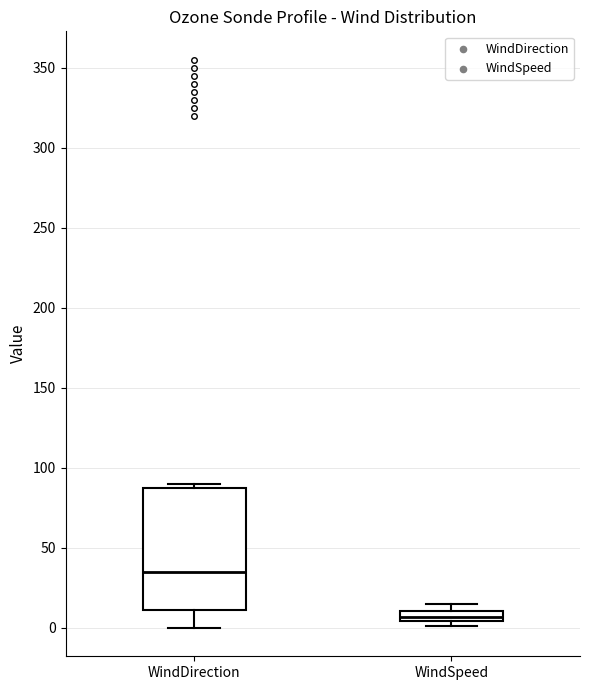

Where is the upper edge of the box for WindSpeed on the y-axis? The values are not printed on the chart, so give them approximately, as read against the axis.

10